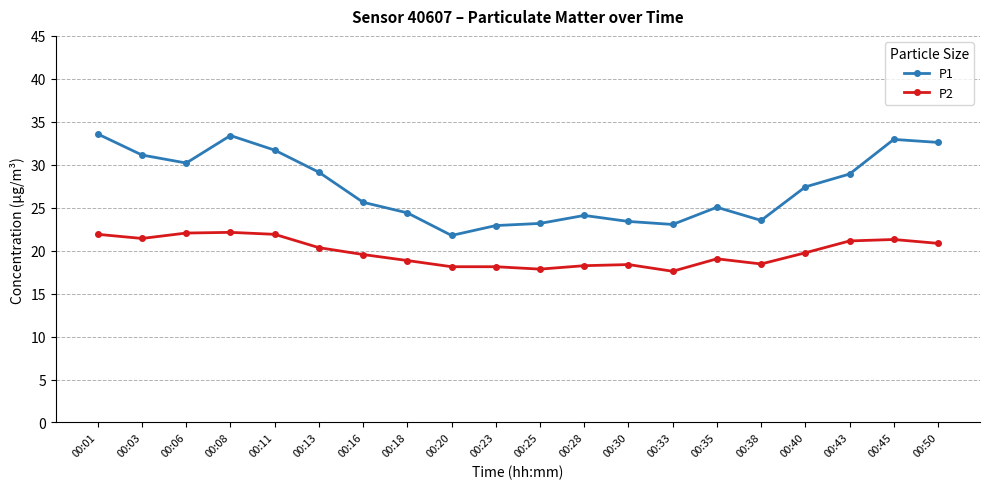

True or false: P1 and P2 intersect in this chart.

False